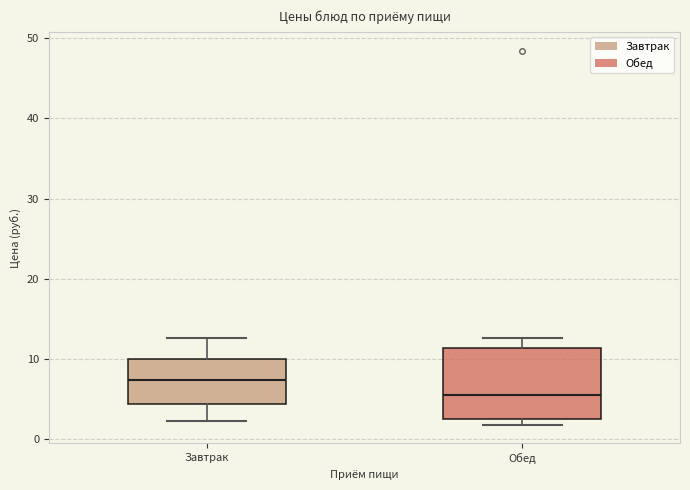

Where is the upper edge of the box for Завтрак on the y-axis? The values are not printed on the chart, so give them approximately, as read against the axis.

10